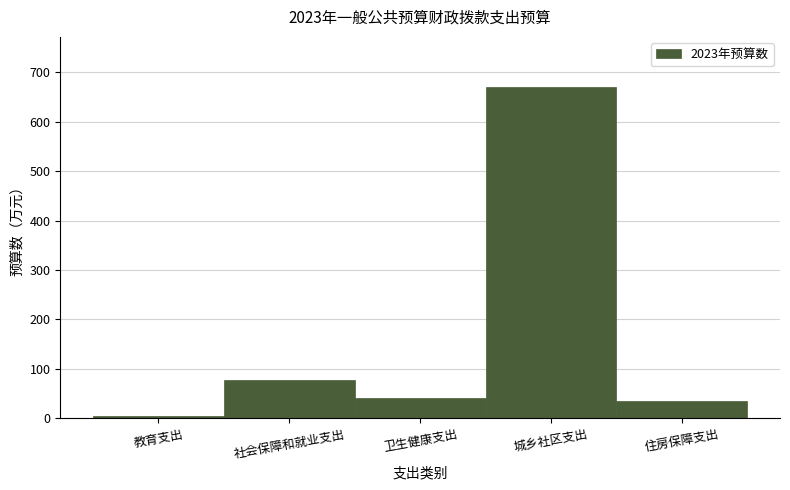

Reading left to right, extract all data points from this chart.

教育支出=4.5	社会保障和就业支出=78.2	卫生健康支出=42.2	城乡社区支出=670.7	住房保障支出=35.8